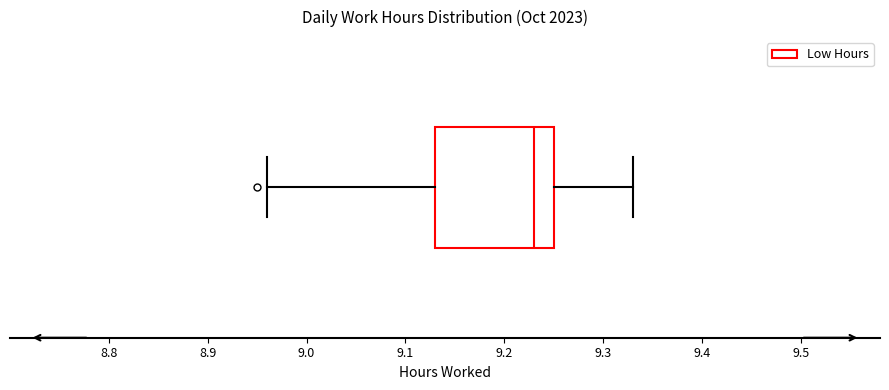

Read this box plot against the x-axis: the position of the median line, the range covered by the box, and the ends of both whiskers. The values are not printed on the chart, so give them approximately, as read against the axis.

median 9.23, box 9.13 to 9.25, whiskers 8.96 to 9.33